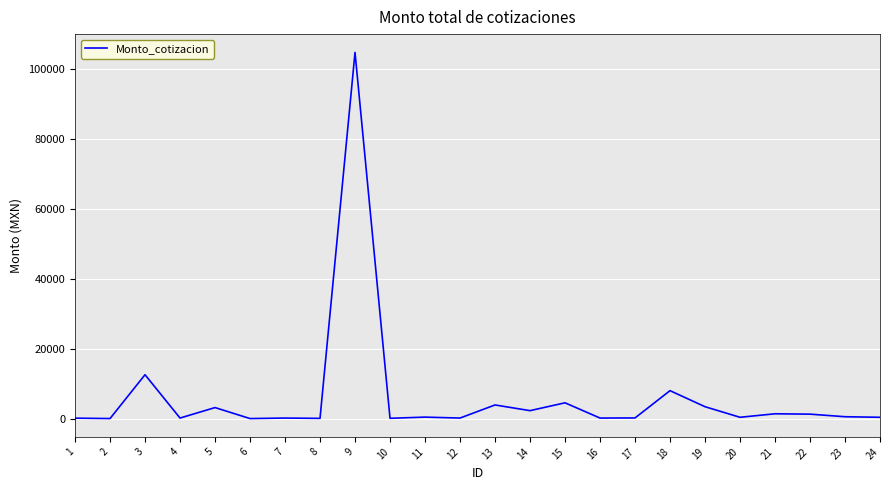

Where is the first local maximum?

3